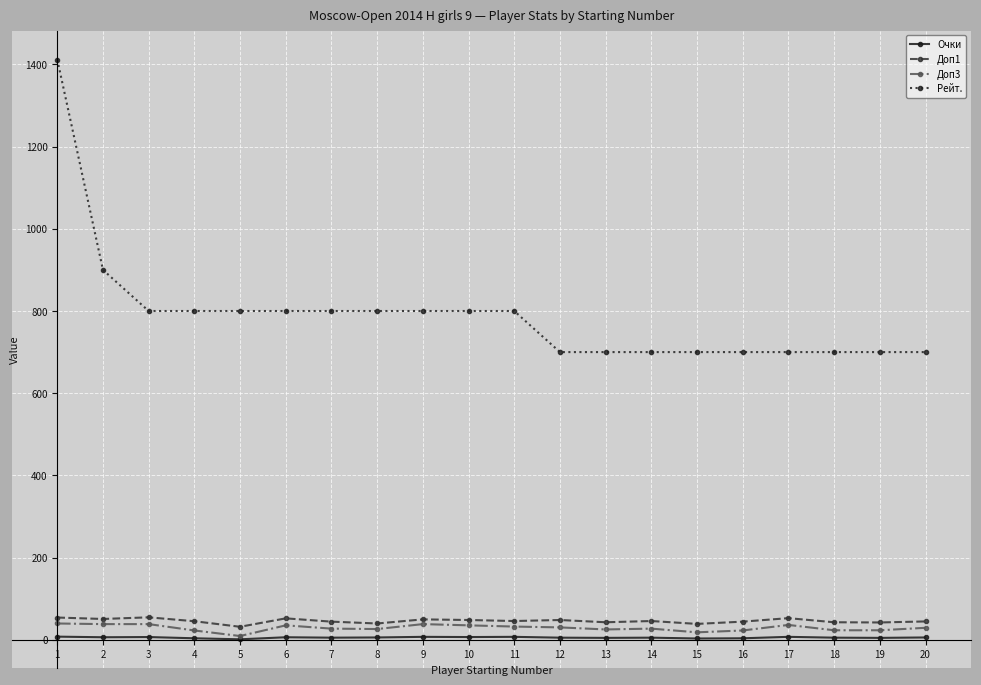

True or false: Рейт. and Очки intersect in this chart.

False